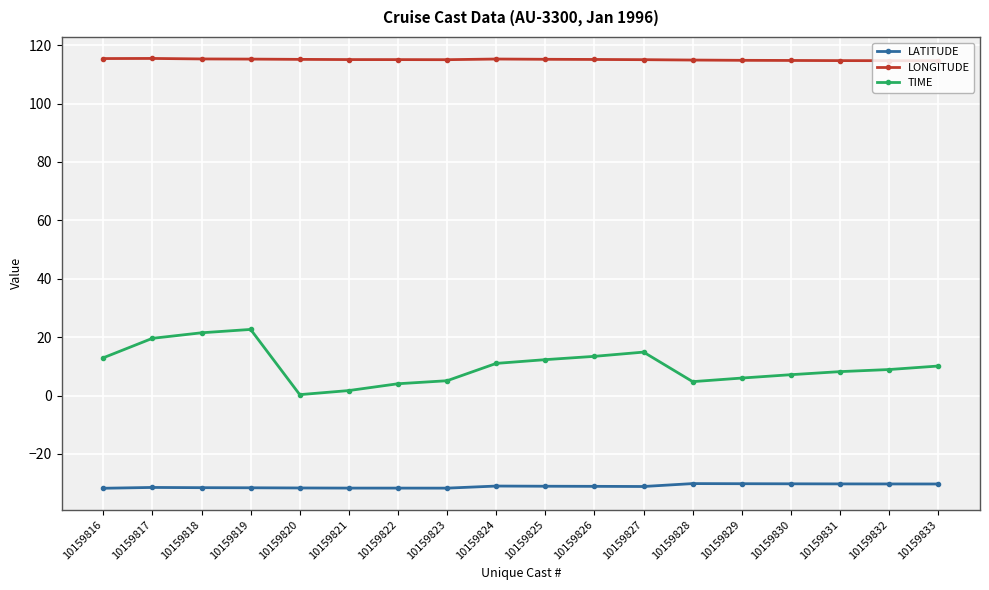

True or false: LATITUDE and LONGITUDE cross at least once.

False